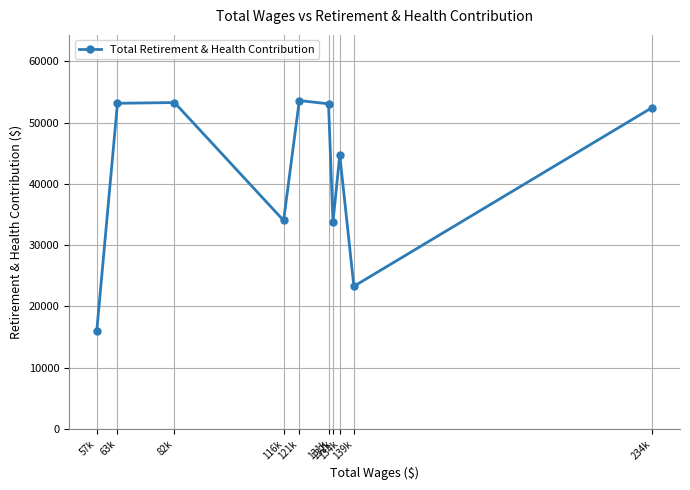

Approximately how many times larger is the value at 139k compared to 116k?

0.7